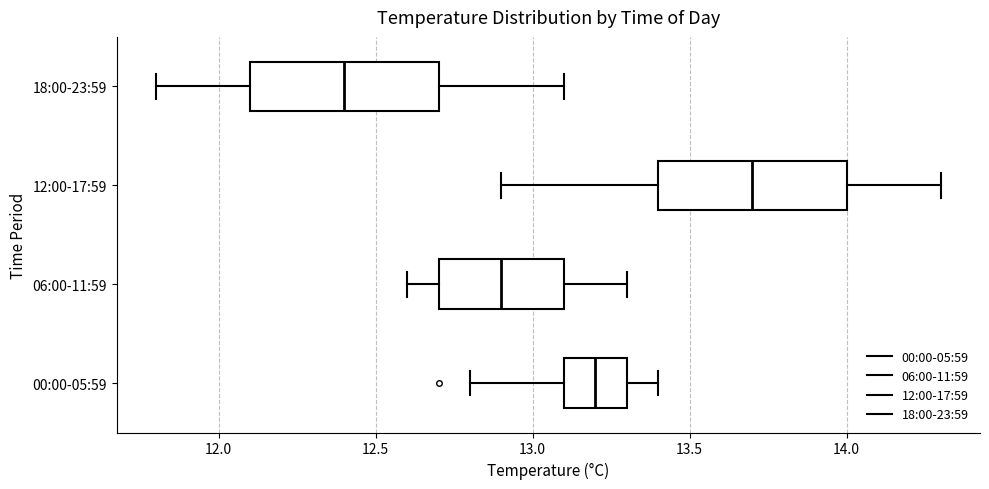

Reading bottom to top, transcribe this box plot: for each box, give where its median line is, the range the box spans, and where its two whiskers end, as read against the x-axis. The values are not printed on the chart, so give them approximately, as read against the axis.

00:00-05:59: median 13.2, box 13.1 to 13.3, whiskers 12.8 to 13.4
06:00-11:59: median 12.9, box 12.7 to 13.1, whiskers 12.6 to 13.3
12:00-17:59: median 13.7, box 13.4 to 14.0, whiskers 12.9 to 14.3
18:00-23:59: median 12.4, box 12.1 to 12.7, whiskers 11.8 to 13.1